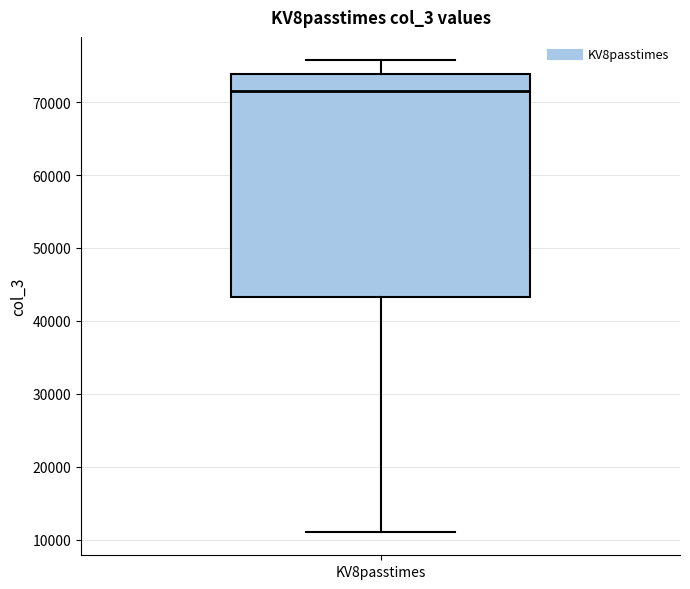

Transcribe this box plot: give where the median line is, the range the box spans, and where the two whiskers end, as read against the y-axis. The values are not printed on the chart, so give them approximately, as read against the axis.

median 72000, box 43000 to 74000, whiskers 11000 to 76000